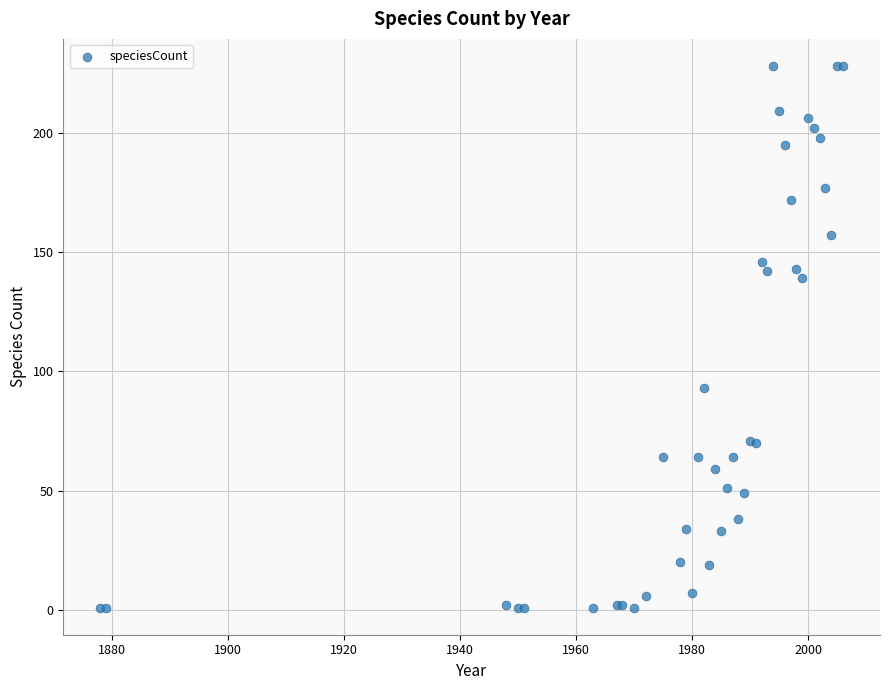

What Y value in the scatter plot is closest to 114?

93